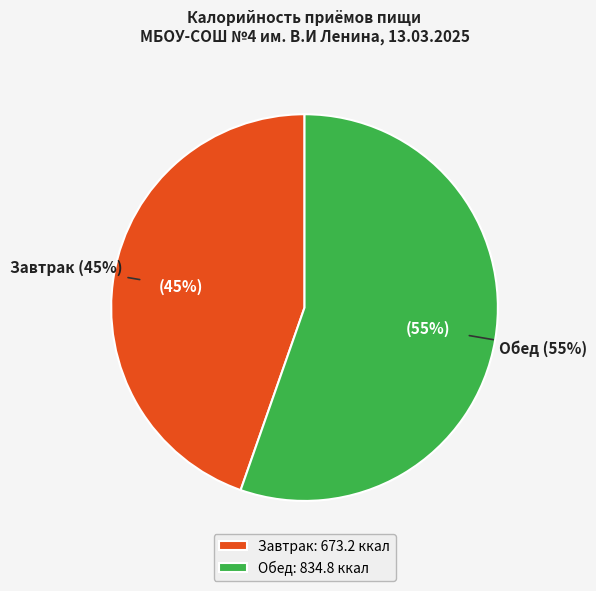

True or false: Обед accounts for 55% of the total.

True